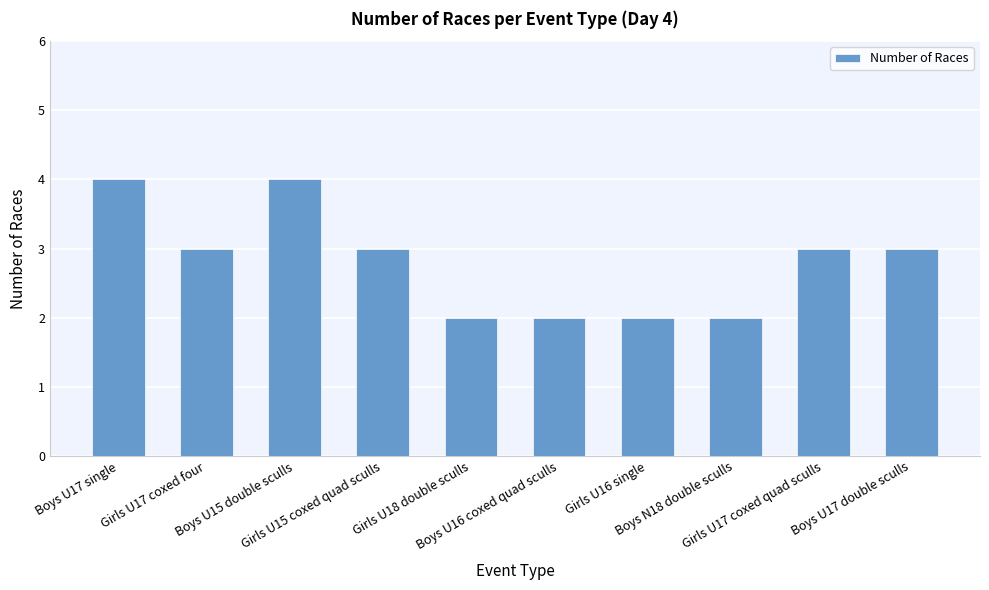

What is the value of the 9th bar from the left?

3